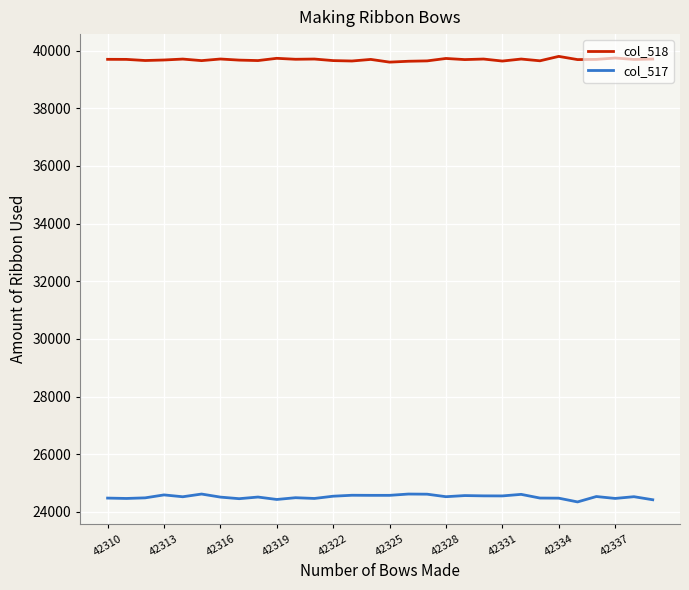

Which series has the largest total across all categories?

col_518